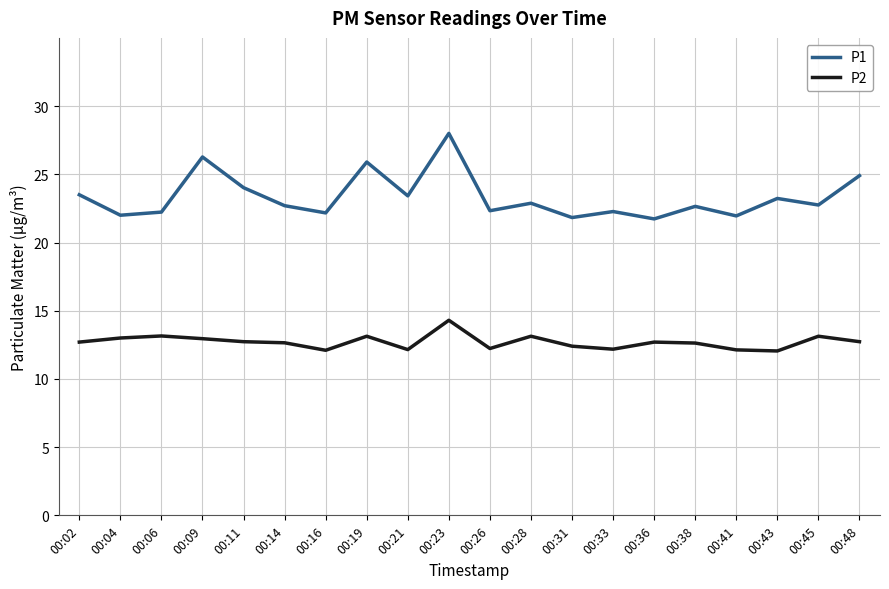

Which series has the largest range (max minus min)?

P1